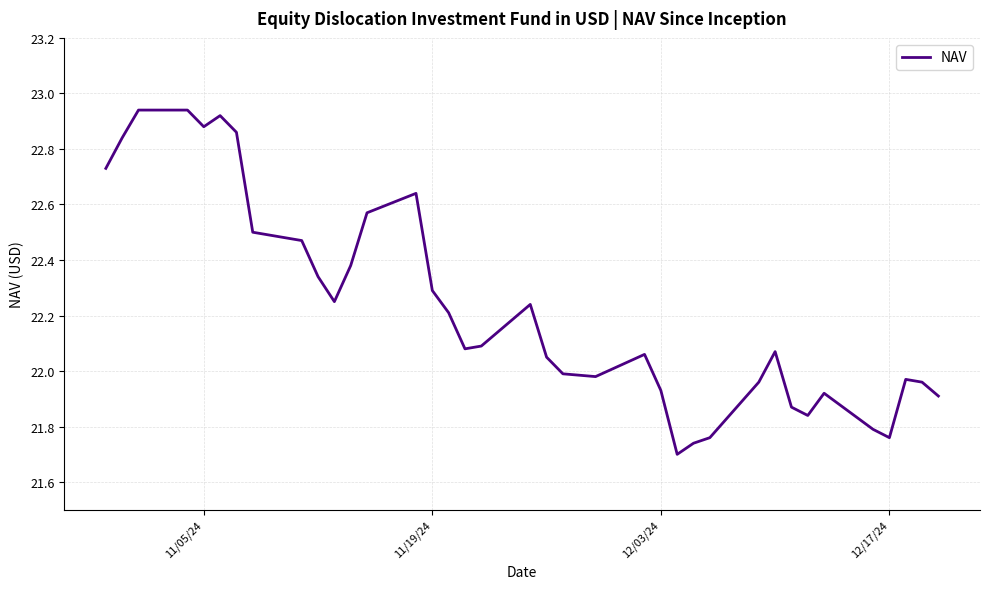

What is the difference between the maximum and minimum values?

1.2